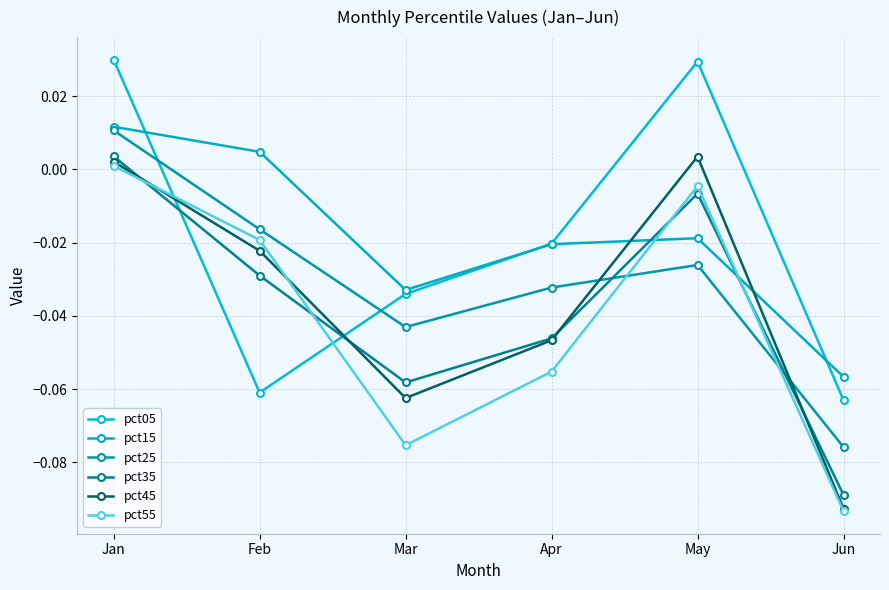

How many intersections are there between pct05 and pct55?

2